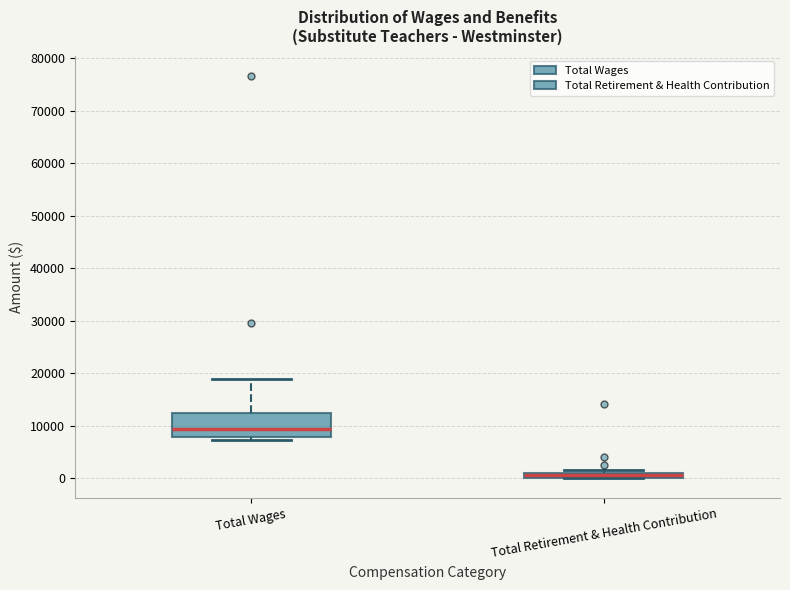

Where is the upper edge of the box for Total Retirement & Health Contribution on the y-axis? The values are not printed on the chart, so give them approximately, as read against the axis.

1000